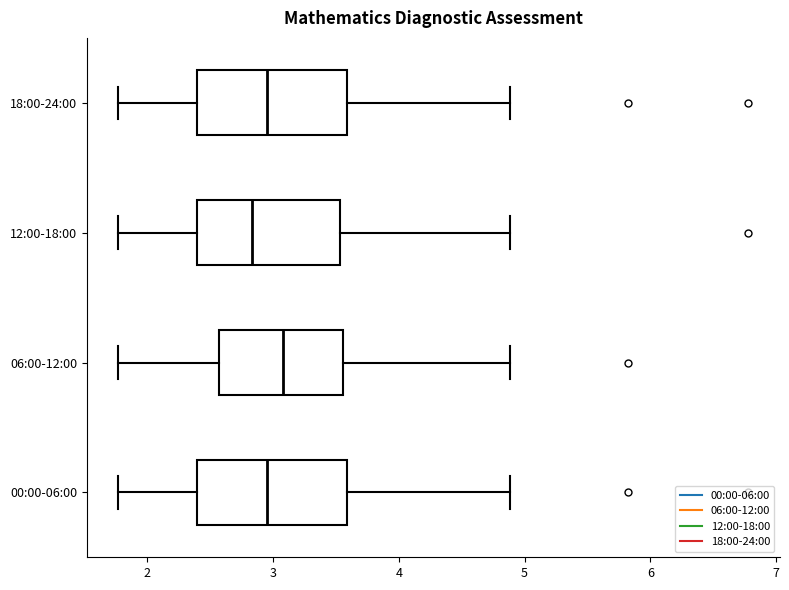

Reading bottom to top, transcribe this box plot: for each box, give where its median line is, the range the box spans, and where its two whiskers end, as read against the x-axis. The values are not printed on the chart, so give them approximately, as read against the axis.

00:00-06:00: median 3.0, box 2.4 to 3.6, whiskers 1.8 to 4.9
06:00-12:00: median 3.1, box 2.6 to 3.6, whiskers 1.8 to 4.9
12:00-18:00: median 2.8, box 2.4 to 3.5, whiskers 1.8 to 4.9
18:00-24:00: median 3.0, box 2.4 to 3.6, whiskers 1.8 to 4.9